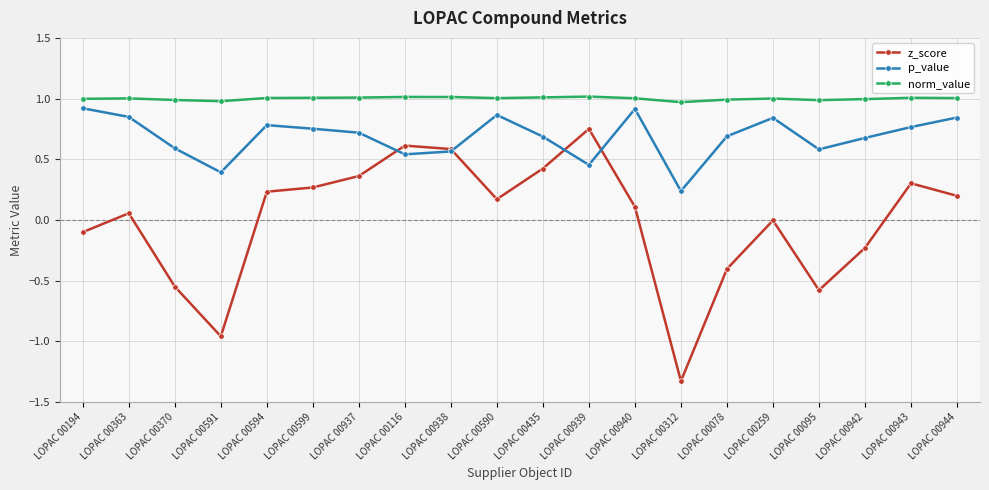

List the series in order of their peak value, highest first.

norm_value, p_value, z_score